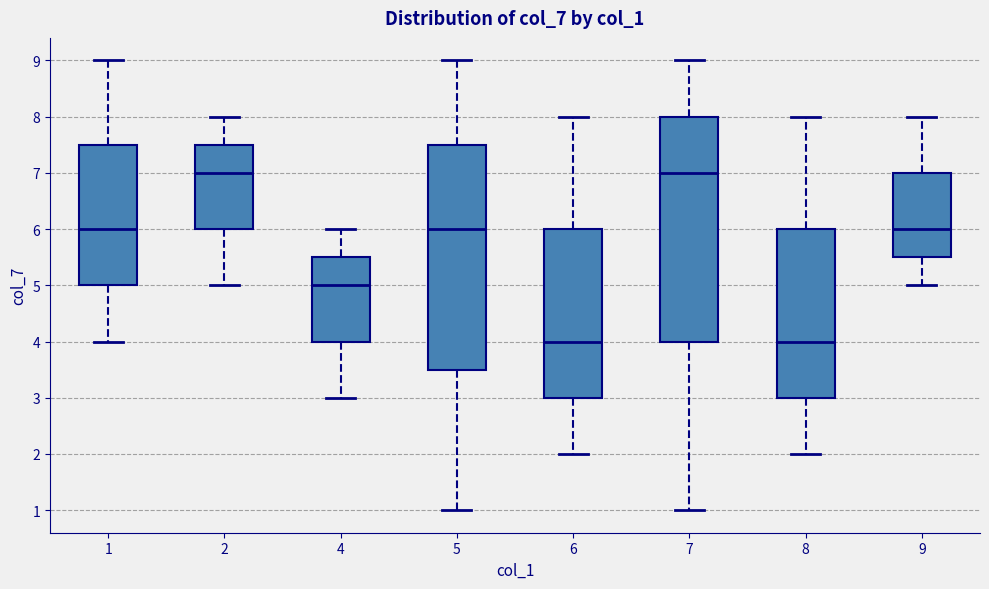

Reading left to right, read every box against the y-axis: the position of its median line, the range the box covers, and the ends of its whiskers. The values are not printed on the chart, so give them approximately, as read against the axis.

1: median 6.0, box 5.0 to 7.5, whiskers 4.0 to 9.0
2: median 7.0, box 6.0 to 7.5, whiskers 5.0 to 8.0
4: median 5.0, box 4.0 to 5.5, whiskers 3.0 to 6.0
5: median 6.0, box 3.5 to 7.5, whiskers 1.0 to 9.0
6: median 4.0, box 3.0 to 6.0, whiskers 2.0 to 8.0
7: median 7.0, box 4.0 to 8.0, whiskers 1.0 to 9.0
8: median 4.0, box 3.0 to 6.0, whiskers 2.0 to 8.0
9: median 6.0, box 5.5 to 7.0, whiskers 5.0 to 8.0